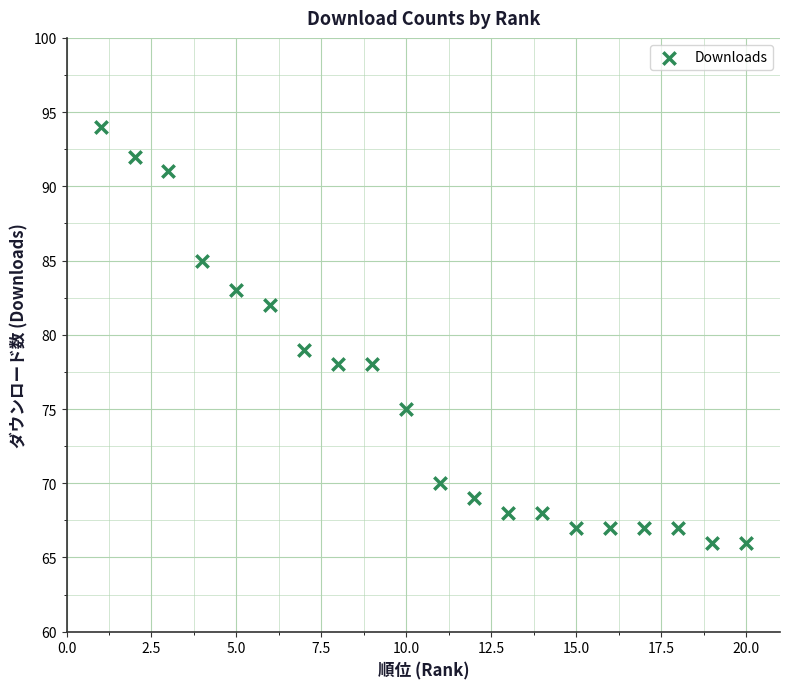

What Y value in the scatter plot is closest to 80?

79